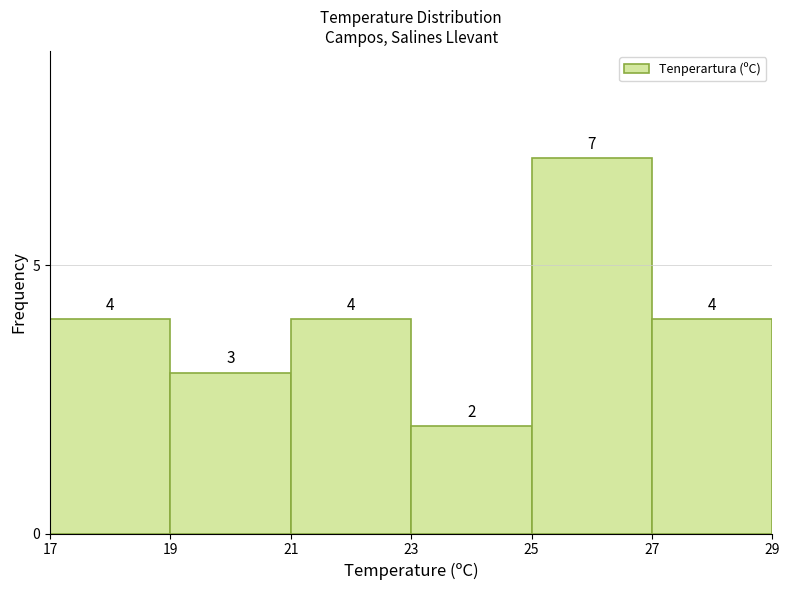

Reading left to right, list every bar in this chart as the range it spans on the x-axis followed by its height.

17 to 19: 4
19 to 21: 3
21 to 23: 4
23 to 25: 2
25 to 27: 7
27 to 29: 4